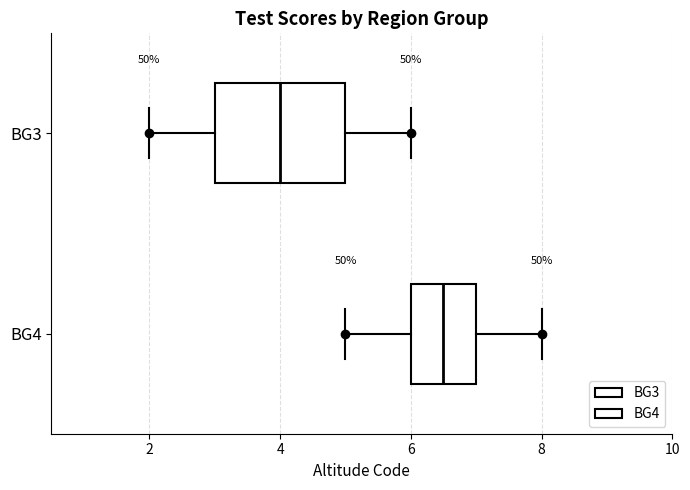

Which box has the furthest to the right median line?

BG4